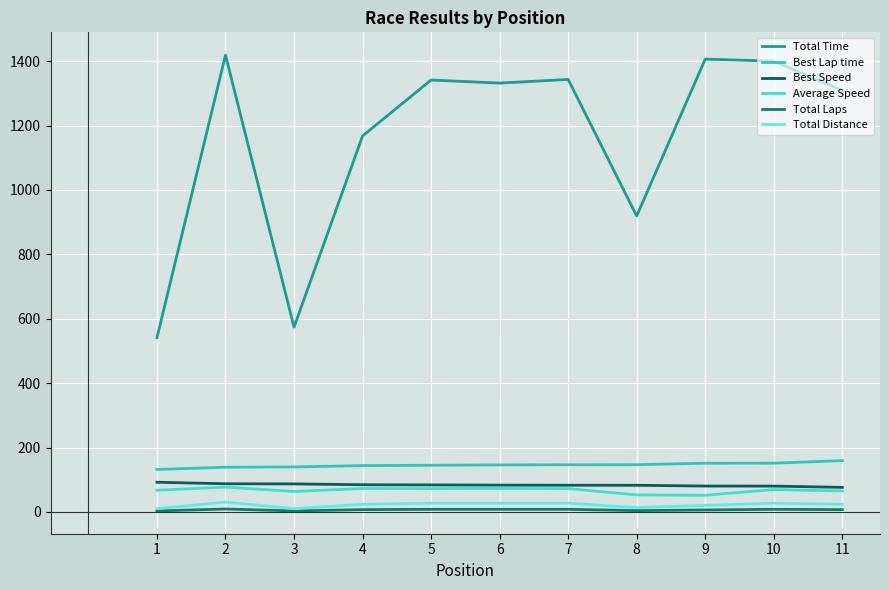

True or false: Total Laps and Best Speed intersect in this chart.

False